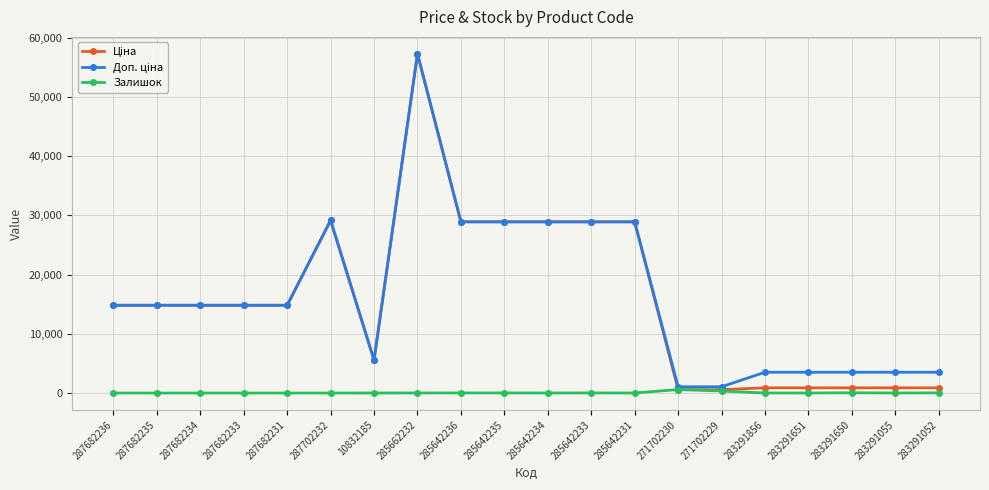

What is the label of the 19th point from the left?

283291055